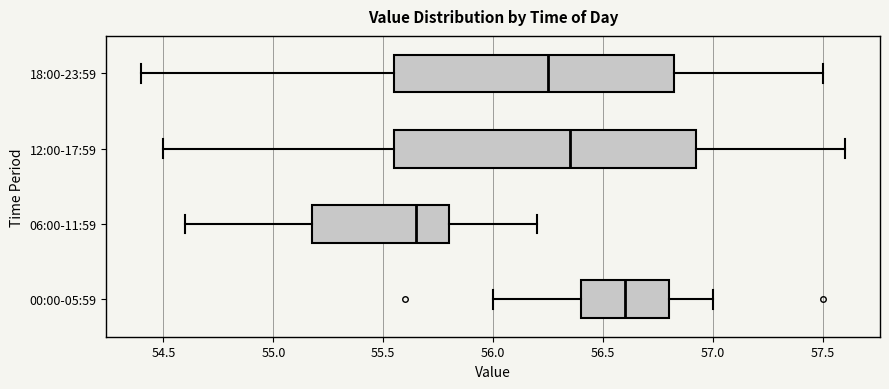

Reading bottom to top, read every box against the x-axis: the position of its median line, the range the box covers, and the ends of its whiskers. The values are not printed on the chart, so give them approximately, as read against the axis.

00:00-05:59: median 56.60, box 56.40 to 56.80, whiskers 56.00 to 57.00
06:00-11:59: median 55.65, box 55.20 to 55.80, whiskers 54.60 to 56.20
12:00-17:59: median 56.35, box 55.55 to 56.95, whiskers 54.50 to 57.60
18:00-23:59: median 56.25, box 55.55 to 56.85, whiskers 54.40 to 57.50